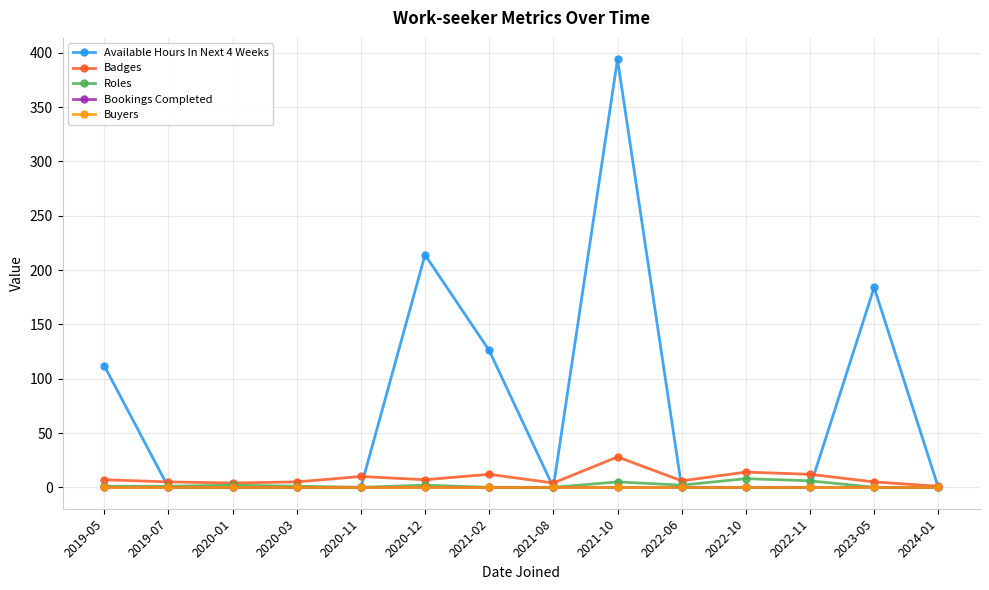

The Roles series shows 2 at 2022-06. True or false?

True